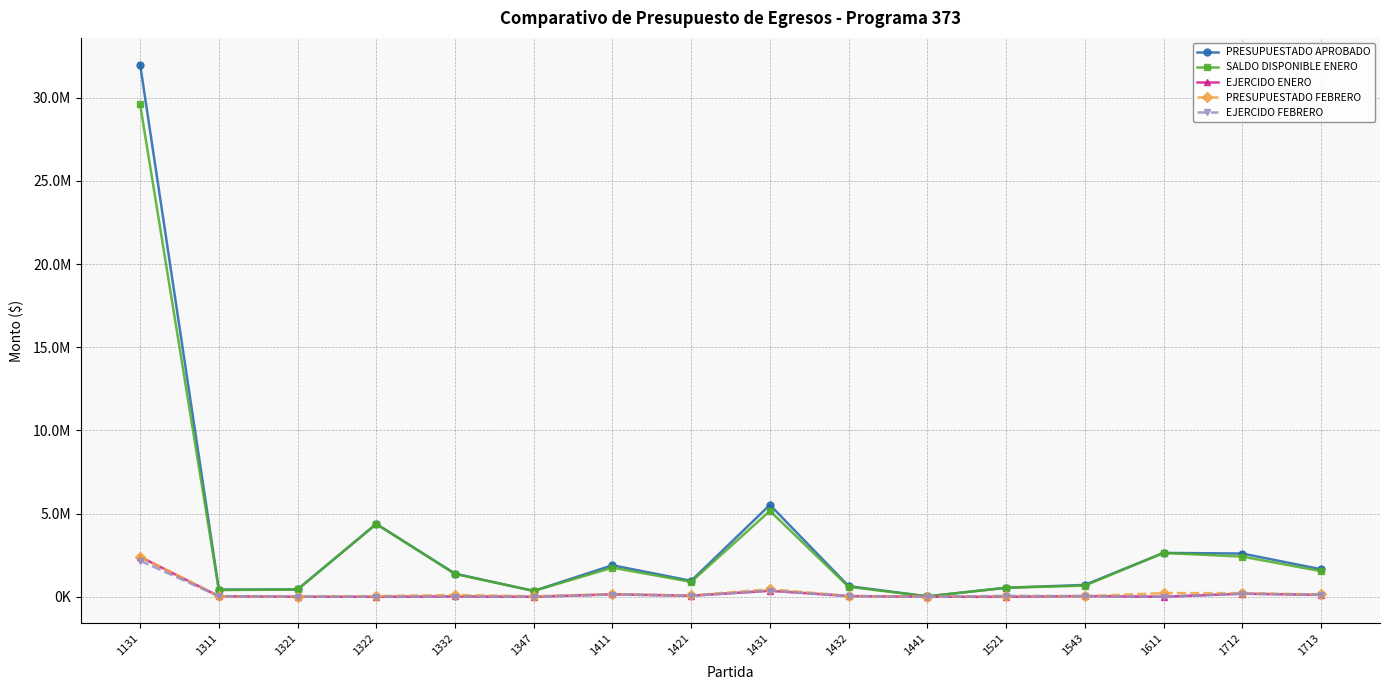

What is the difference between the highest and lowest values at 1712?

2414216.0